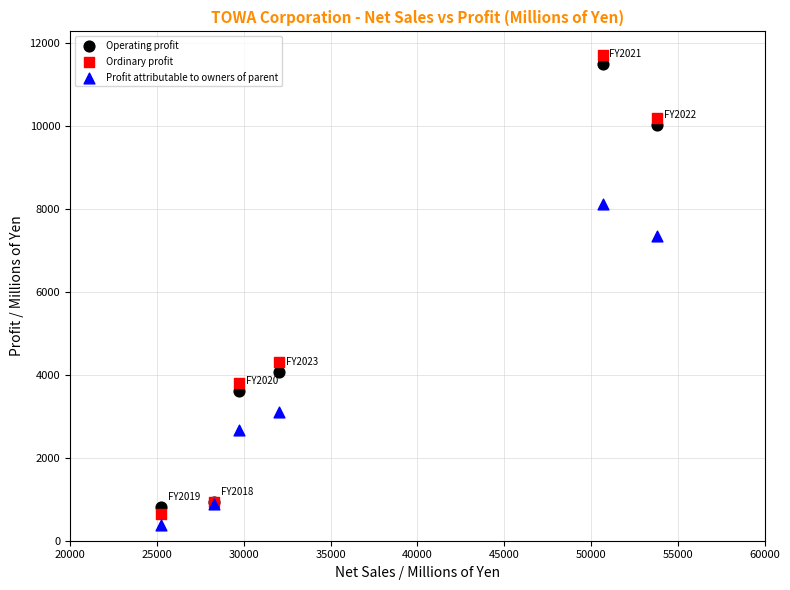

Across all series, what Y value is closest to 6046?

7346